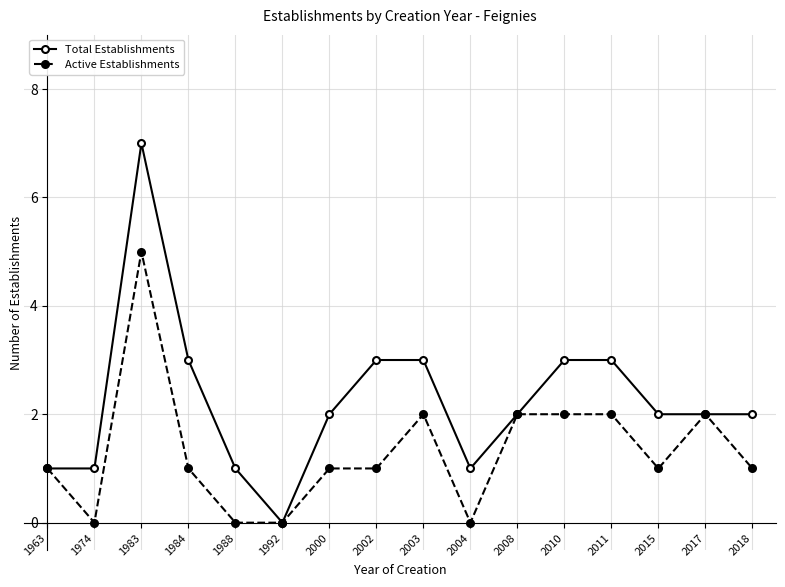

Which series has the largest range (max minus min)?

Total Establishments